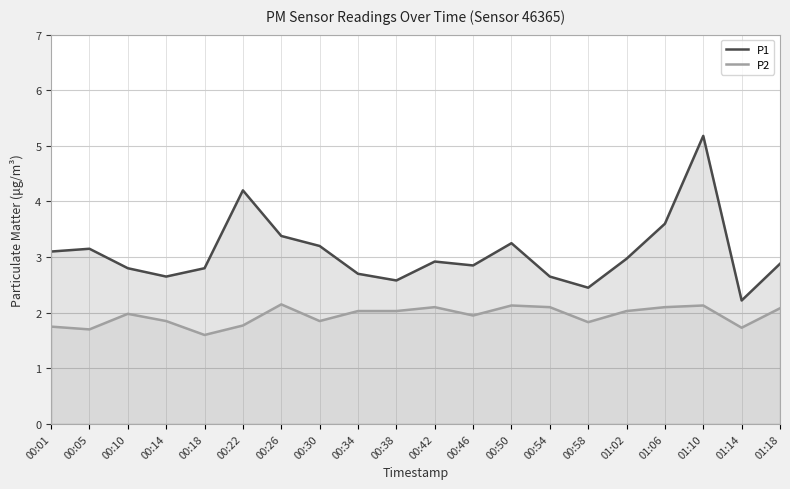

What is the minimum value shown in the chart?

1.6